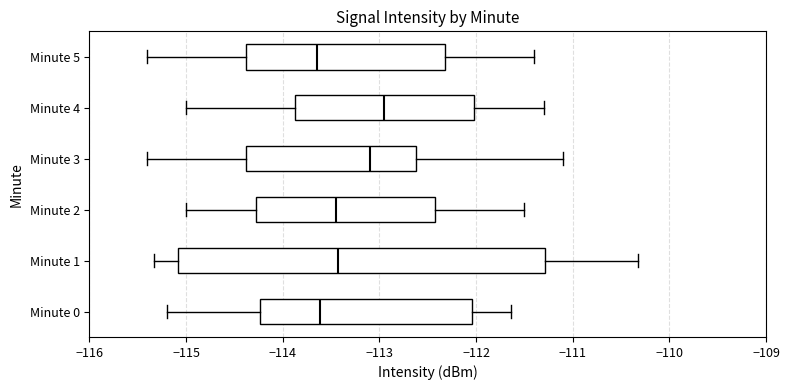

Reading bottom to top, read every box against the x-axis: the position of its median line, the range the box covers, and the ends of its whiskers. The values are not printed on the chart, so give them approximately, as read against the axis.

Minute 0: median -113.6, box -114.2 to -112.0, whiskers -115.2 to -111.6
Minute 1: median -113.4, box -115.1 to -111.3, whiskers -115.3 to -110.3
Minute 2: median -113.4, box -114.3 to -112.4, whiskers -115.0 to -111.5
Minute 3: median -113.1, box -114.4 to -112.6, whiskers -115.4 to -111.1
Minute 4: median -112.9, box -113.9 to -112.0, whiskers -115.0 to -111.3
Minute 5: median -113.6, box -114.4 to -112.3, whiskers -115.4 to -111.4